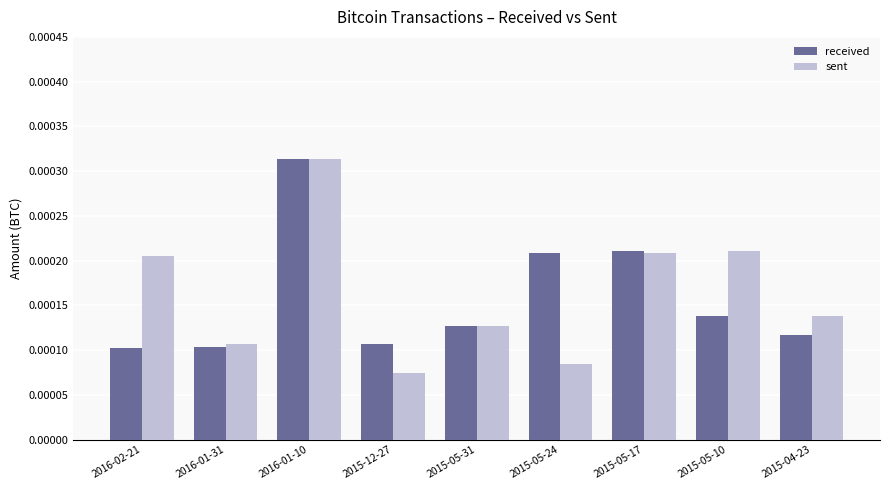

Count the number of categories in the chart.

9